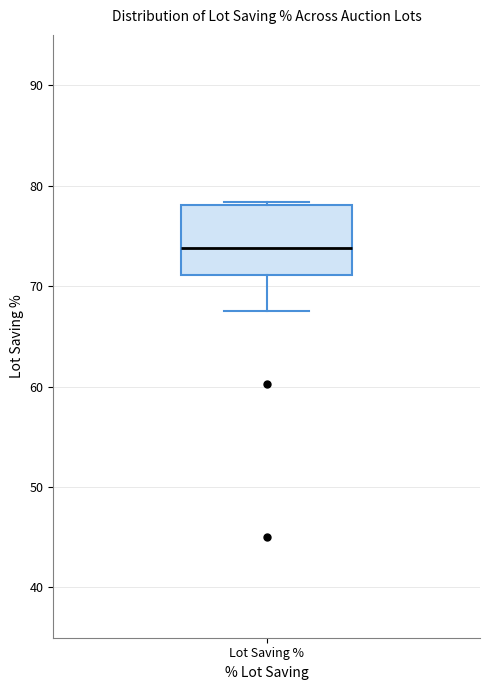

Transcribe this box plot: give where the median line is, the range the box spans, and where the two whiskers end, as read against the y-axis. The values are not printed on the chart, so give them approximately, as read against the axis.

median 74, box 71 to 78, whiskers 68 to 78